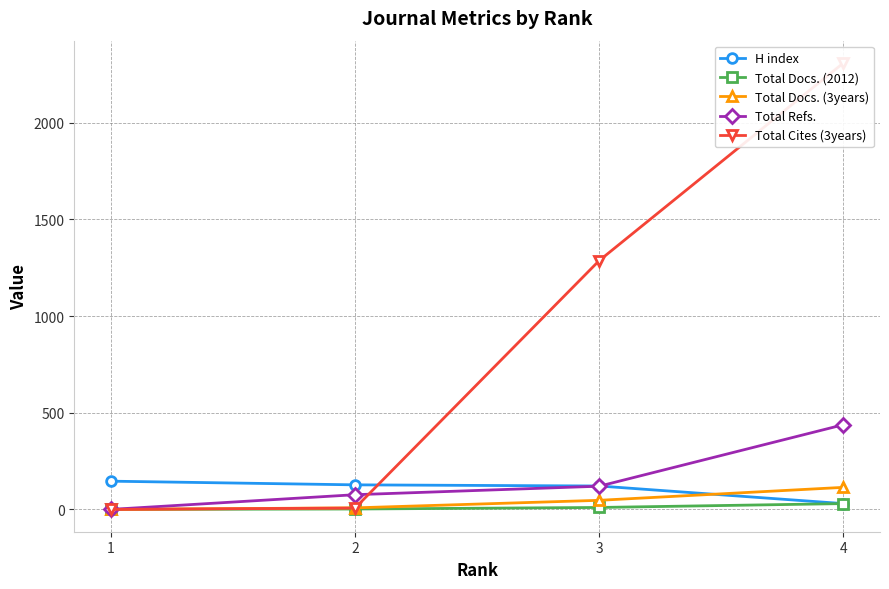

Is this an area chart (filled region under the line)?

No